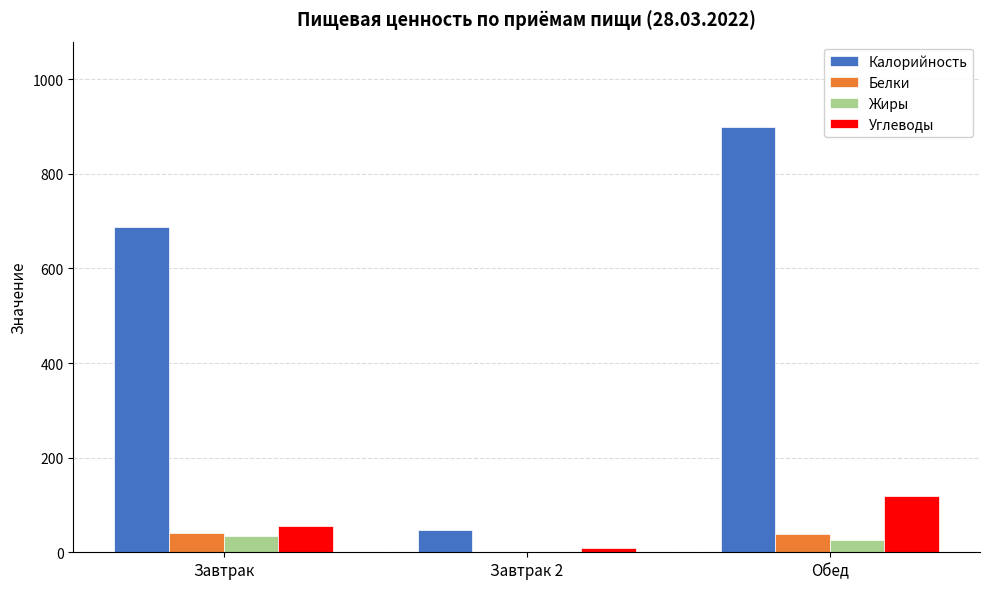

What is the highest value of the Жиры series?

34.2